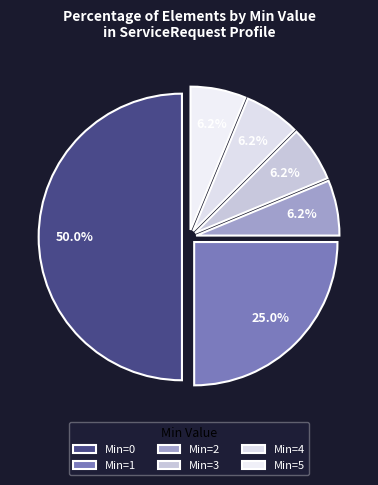

Which category has the smallest portion of the pie?

2